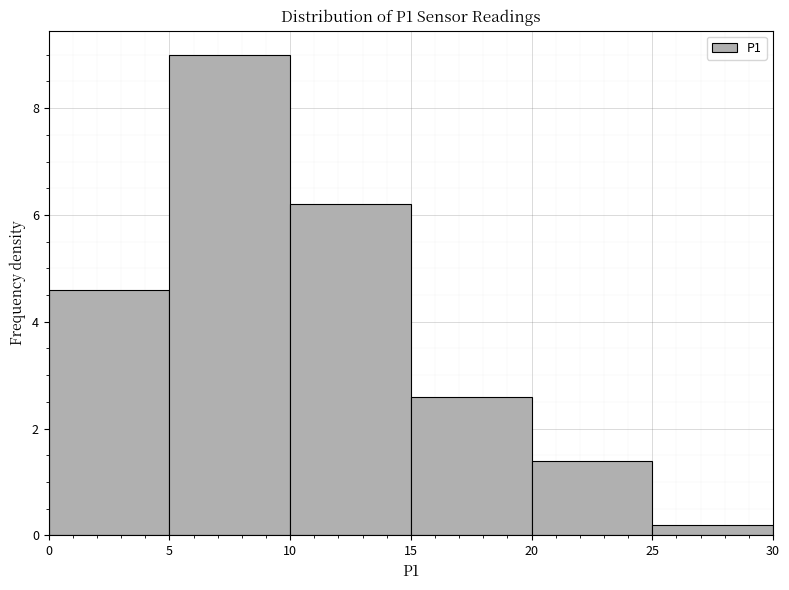

What is the height of the bar covering 10 to 15 on the x-axis? The values are not printed on the chart, so give them approximately, as read against the axis.

6.2